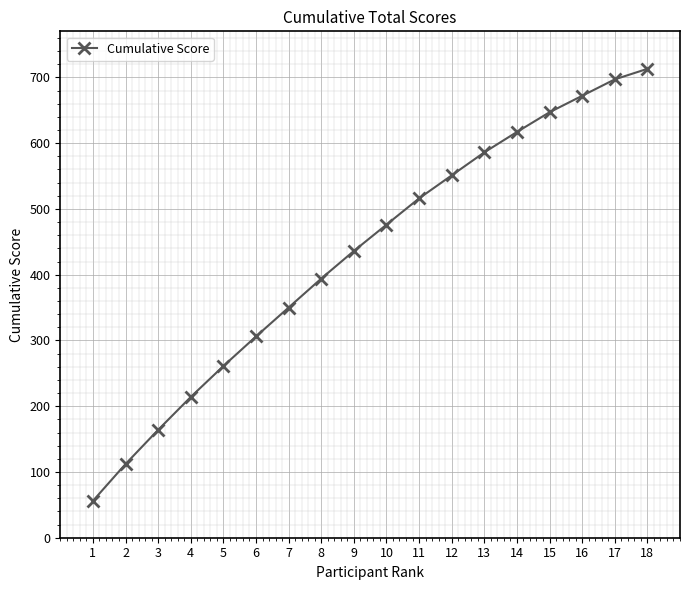

List the labels in order of value, smallest first.

1, 2, 3, 4, 5, 6, 7, 8, 9, 10, 11, 12, 13, 14, 15, 16, 17, 18